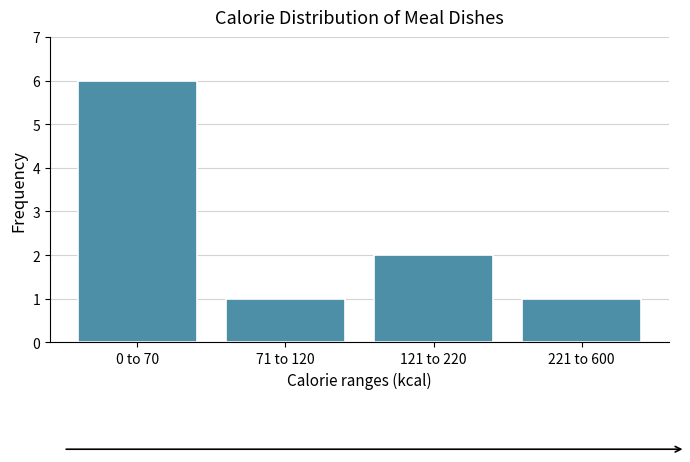

Reading right to left, list all the values displayed in this chart.

1	2	1	6